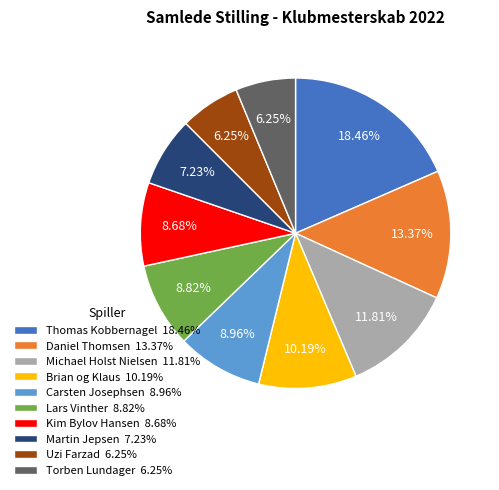

Approximately how many times larger is the value at Michael Holst Nielsen compared to Martin Jepsen?

1.6